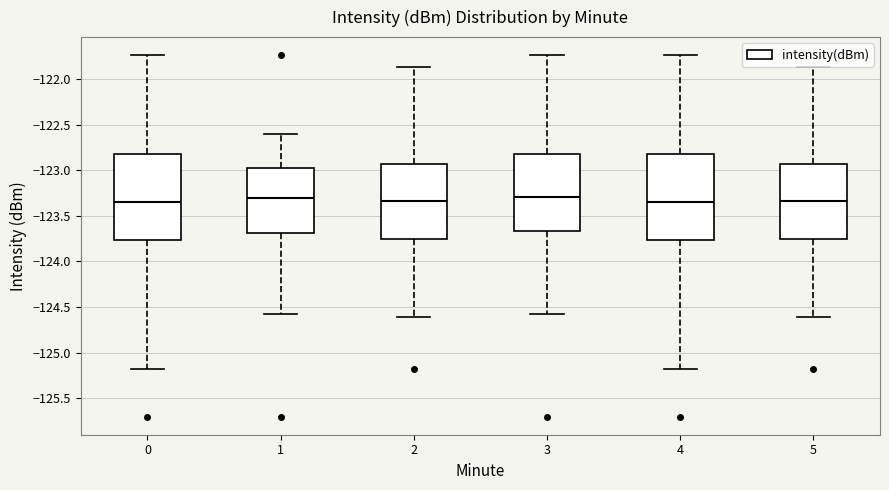

Reading left to right, read every box against the y-axis: the position of its median line, the range the box covers, and the ends of its whiskers. The values are not printed on the chart, so give them approximately, as read against the axis.

0: median -123.35, box -123.75 to -122.80, whiskers -125.20 to -121.75
1: median -123.30, box -123.70 to -122.95, whiskers -124.55 to -122.60
2: median -123.35, box -123.75 to -122.95, whiskers -124.60 to -121.85
3: median -123.30, box -123.65 to -122.80, whiskers -124.55 to -121.75
4: median -123.35, box -123.75 to -122.80, whiskers -125.20 to -121.75
5: median -123.35, box -123.75 to -122.95, whiskers -124.60 to -121.85